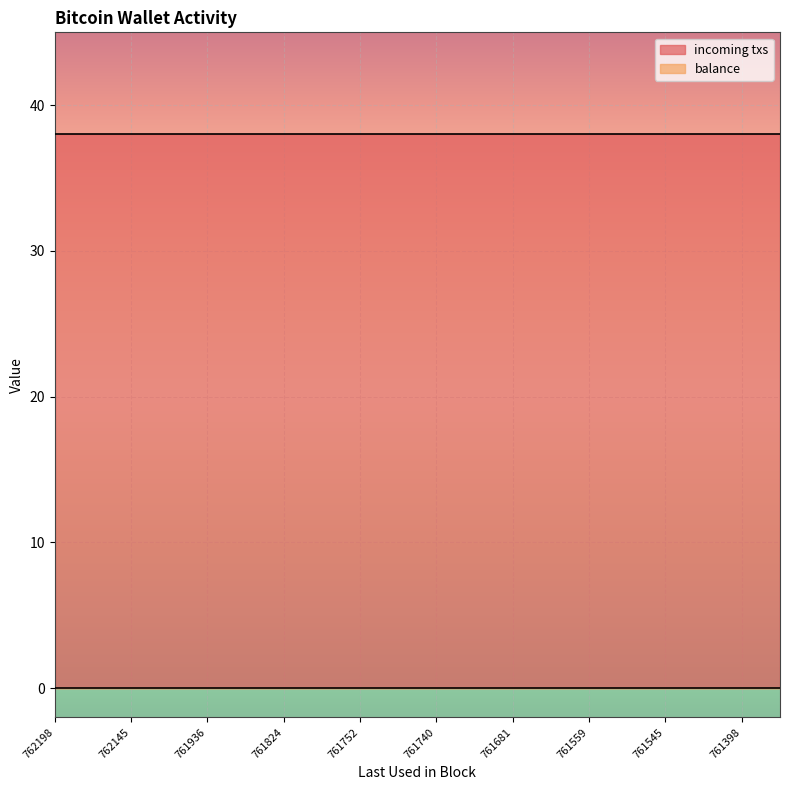

The incoming txs series shows 17 at 761769. True or false?

False